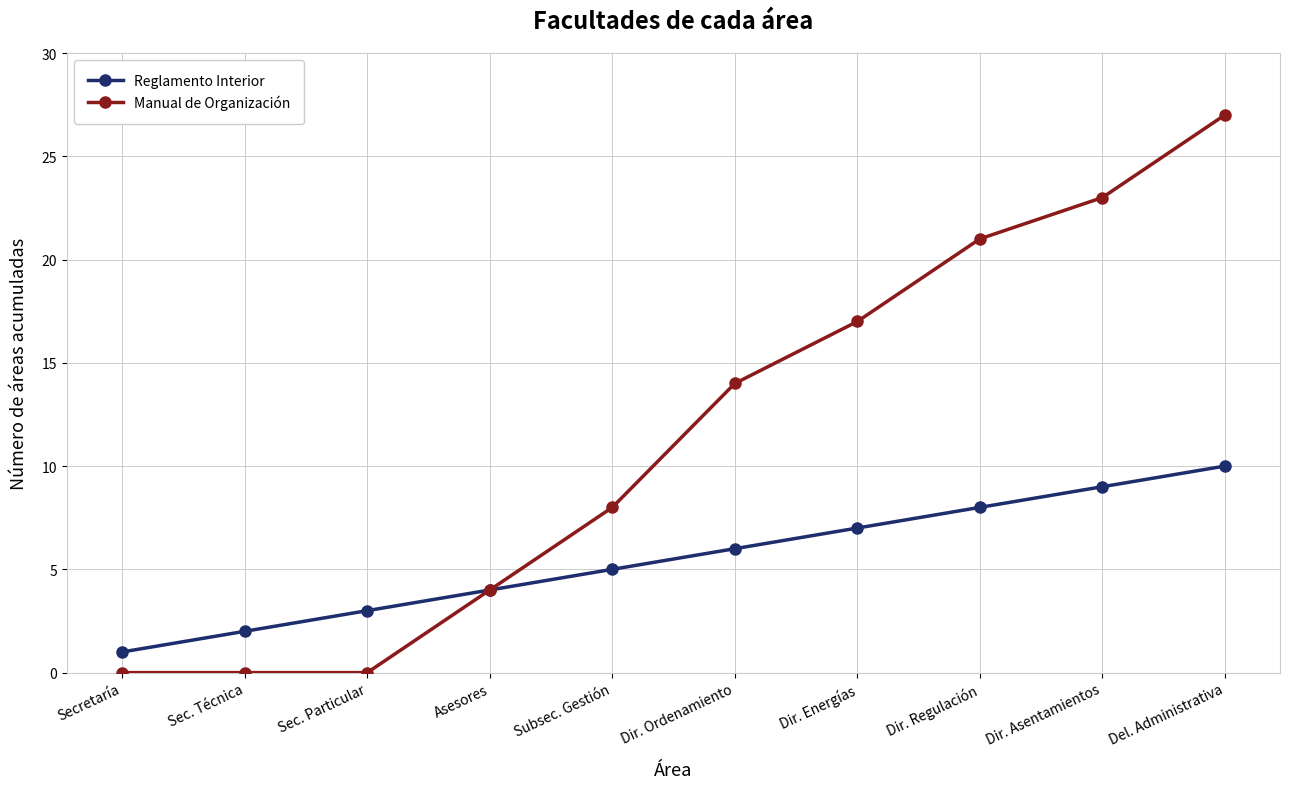

What is the sum of the Manual de Organización values at Del. Administrativa and Sec. Técnica?

27